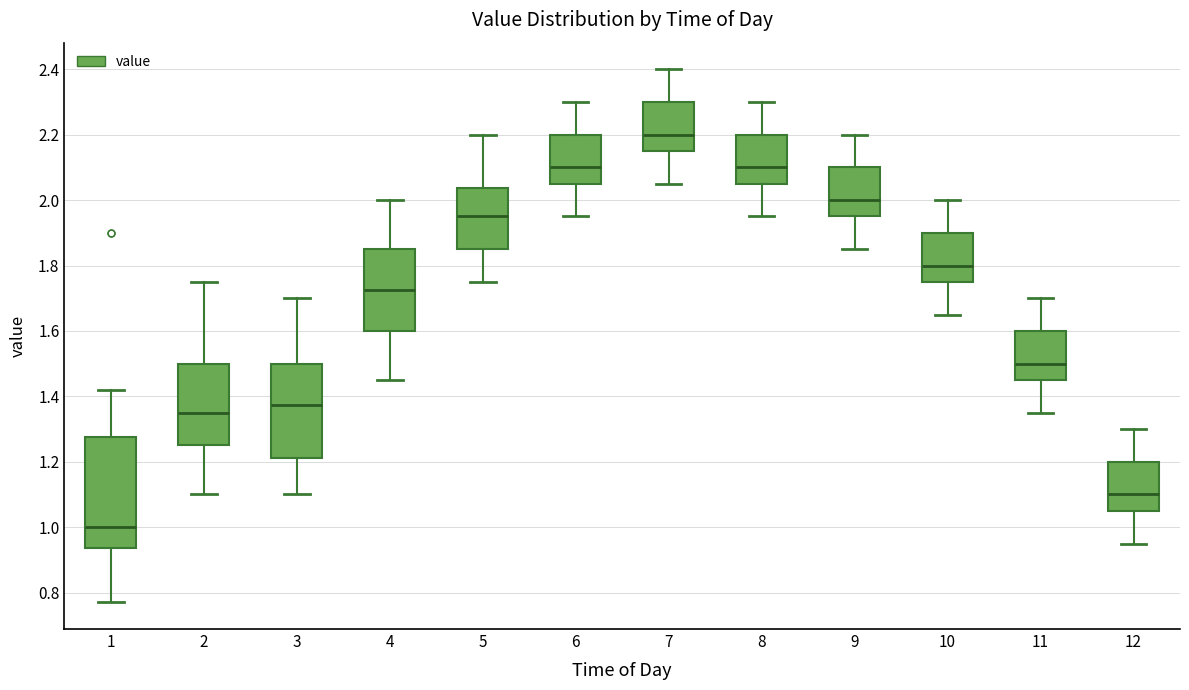

Where does the median line of the box at x = 12 sit on the y-axis? The values are not printed on the chart, so give them approximately, as read against the axis.

1.10